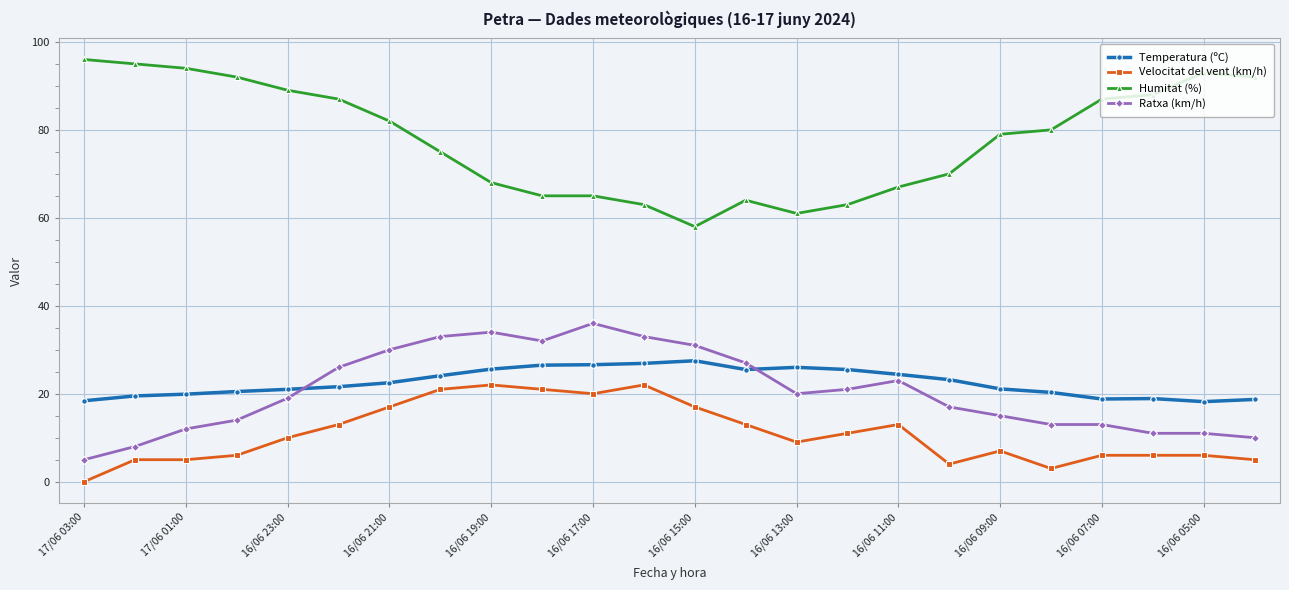

What is the value of the Humitat (%) point at the 10th from the left?

65.0